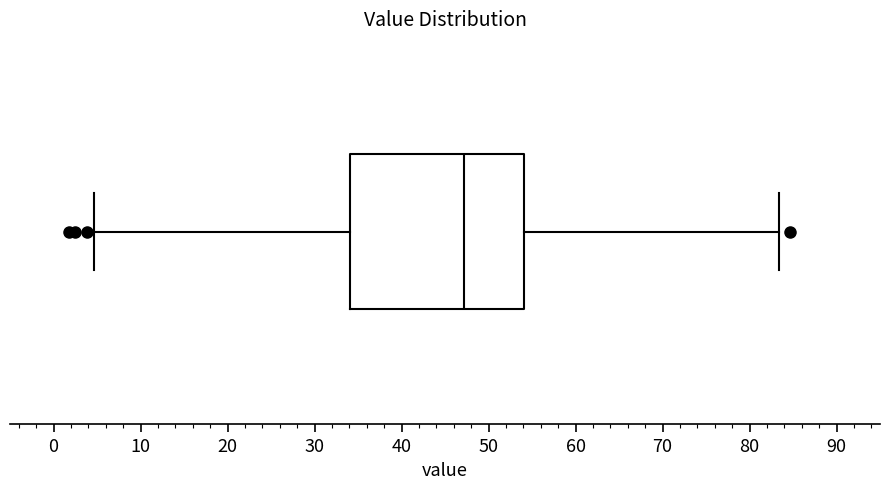

Read this box plot against the x-axis: the position of the median line, the range covered by the box, and the ends of both whiskers. The values are not printed on the chart, so give them approximately, as read against the axis.

median 47, box 34 to 54, whiskers 5 to 83